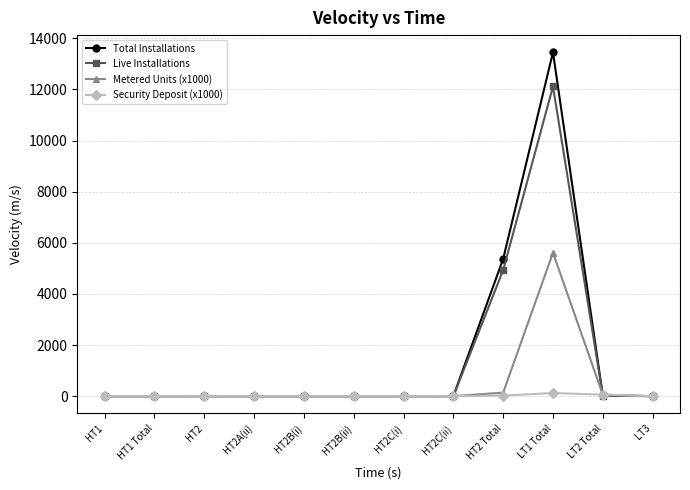

At which category is the sum across all series the highest?

LT1 Total